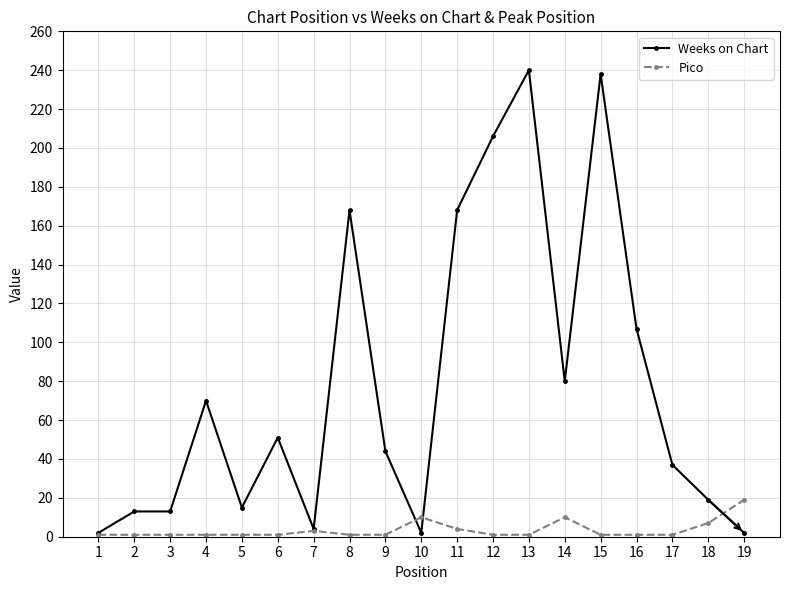

Is it true that Pico equals 1 at 3?

True